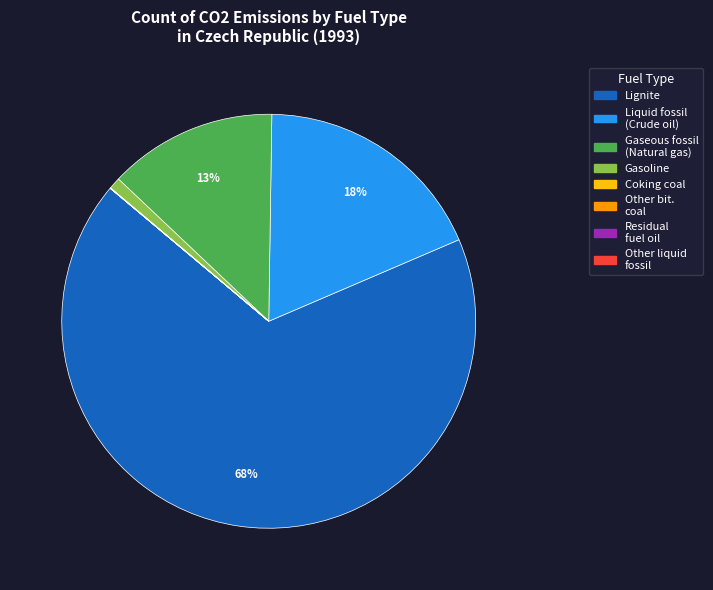

Does any single category account for the majority?

Yes